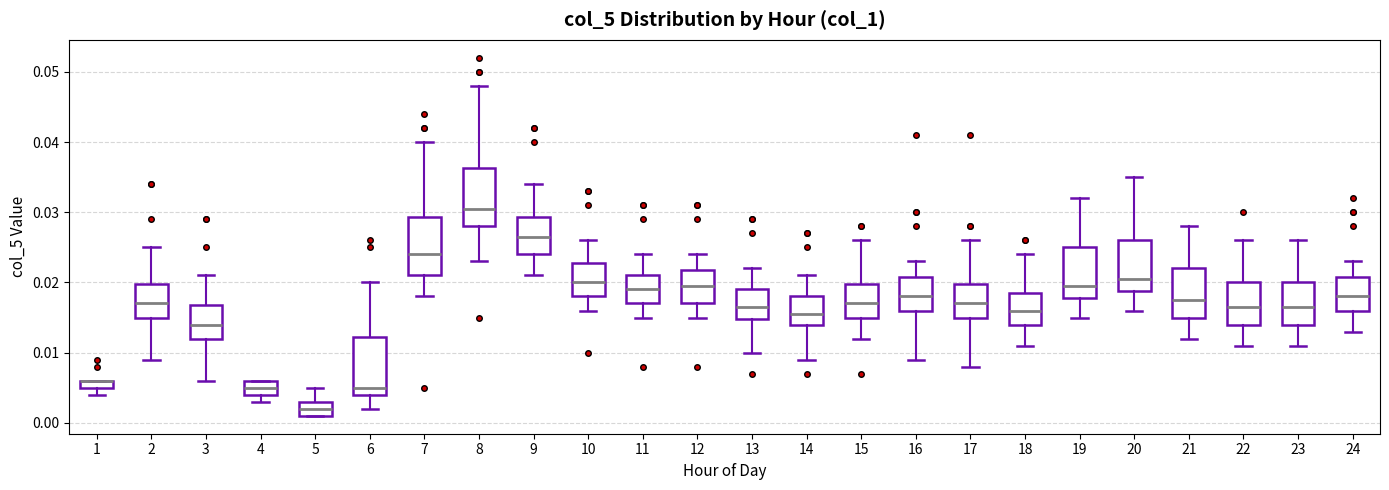

Where does the lower whisker of the box at x = 6 end on the y-axis? The values are not printed on the chart, so give them approximately, as read against the axis.

0.002